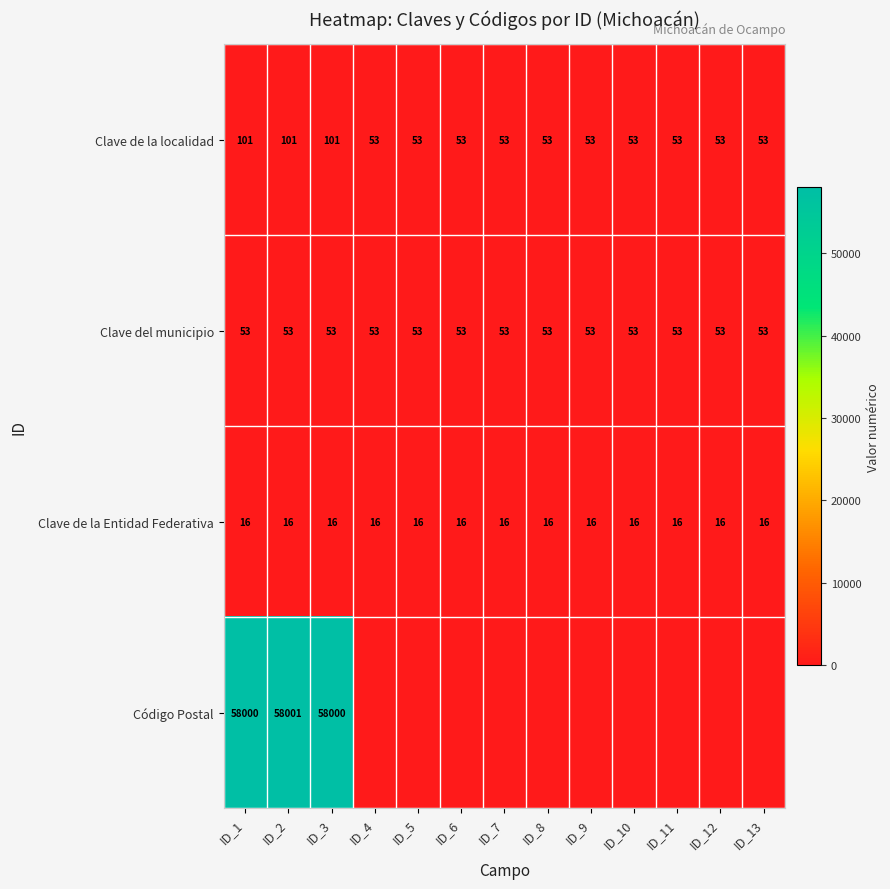

The value of Clave de la localidad at ID_9 is 28. True or false?

False